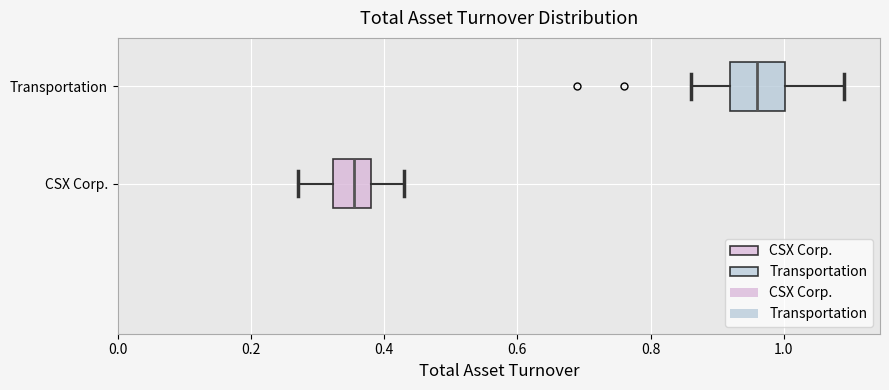

Which box's median line is the furthest to the right?

Transportation